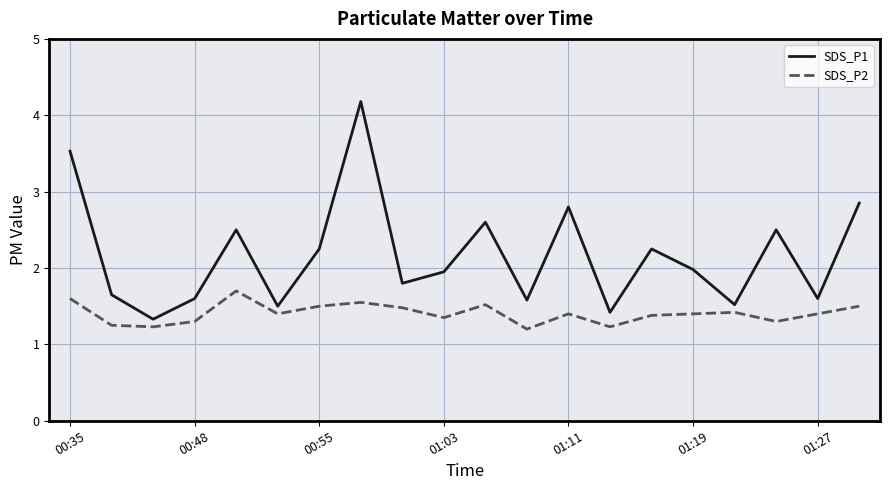

Which series has the largest total across all categories?

SDS_P1